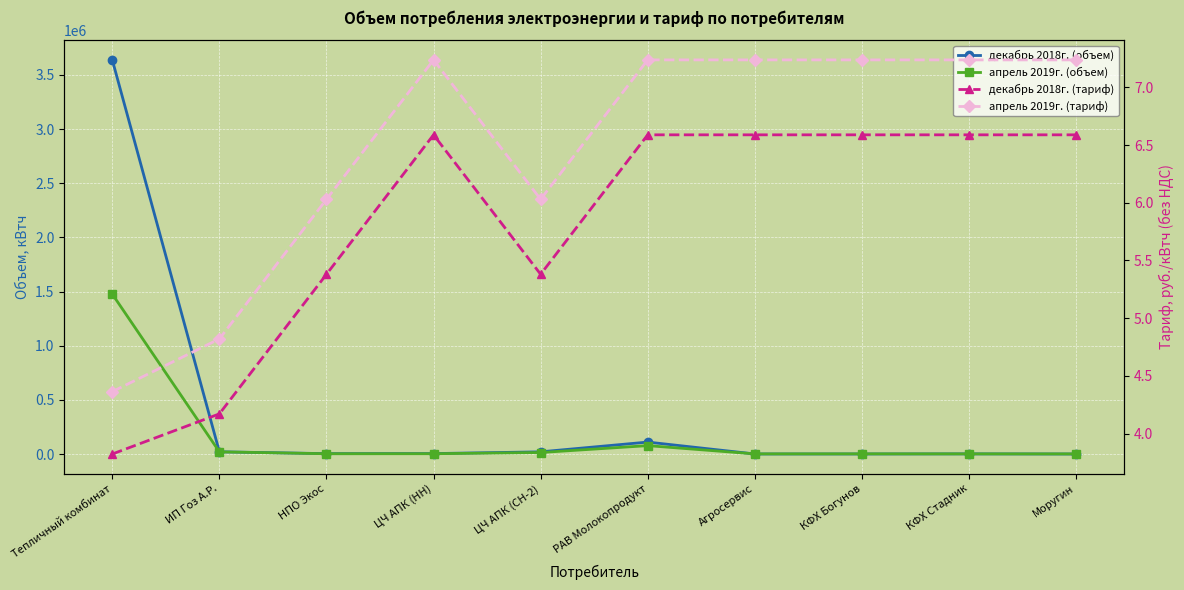

Which series has the largest total across all categories?

декабрь 2018г. (объем)